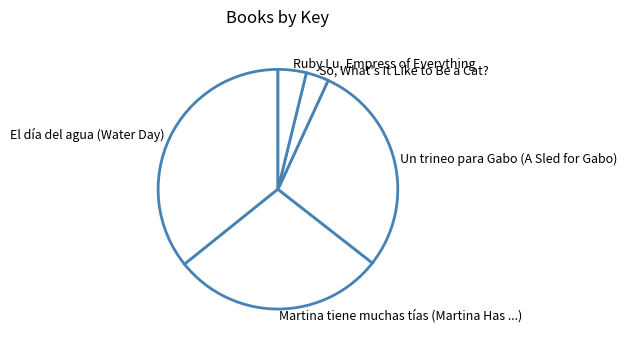

Approximately how many times larger is the value at El día del agua (Water Day) compared to Un trineo para Gabo (A Sled for Gabo)?

1.2